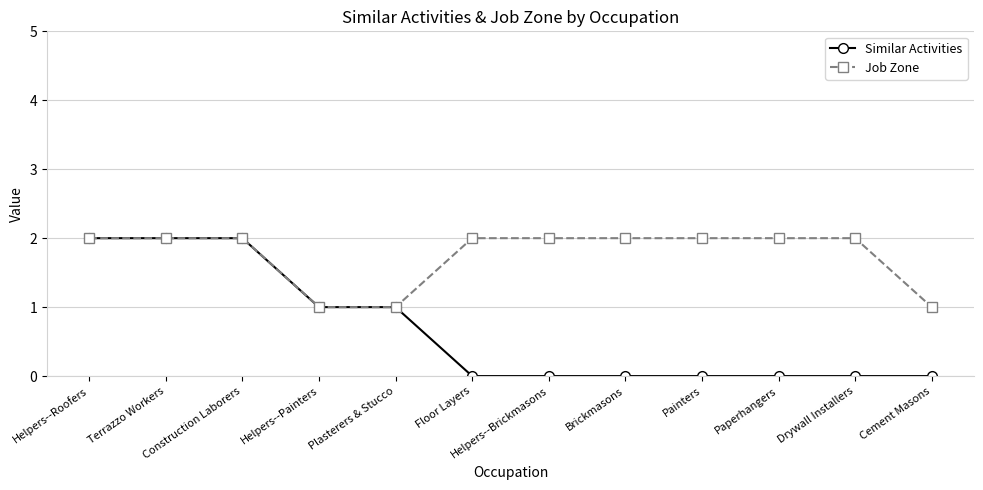

What is the average value of the Similar Activities series?

1